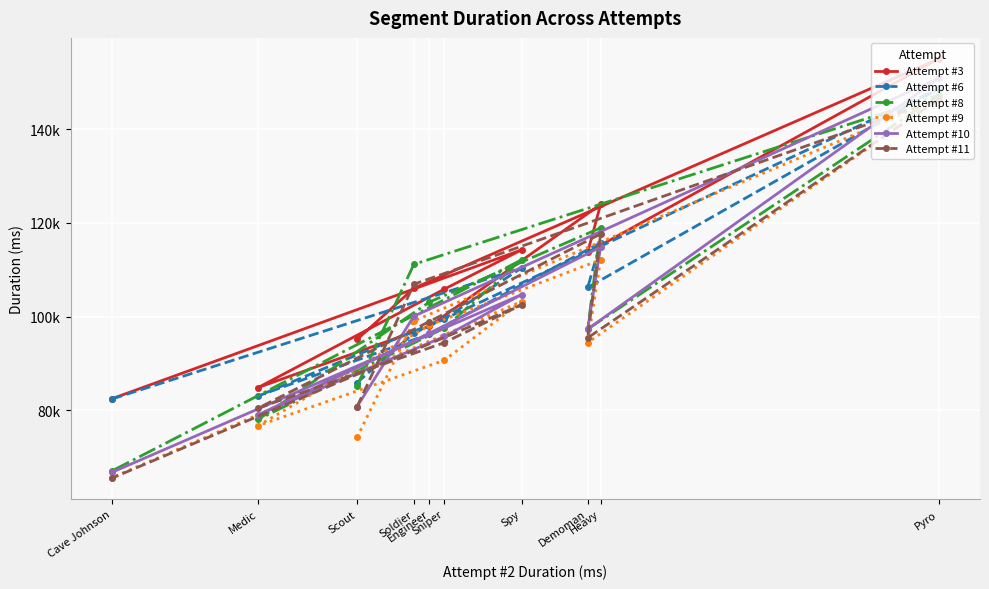

The Attempt #9 series shows 90679 at Sniper. True or false?

True